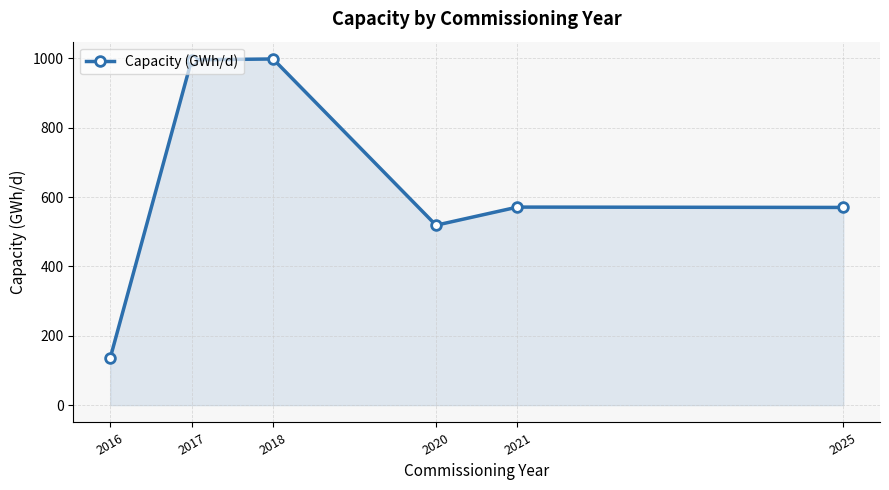

What is the change in value from 2016 to 2025?

+434.8